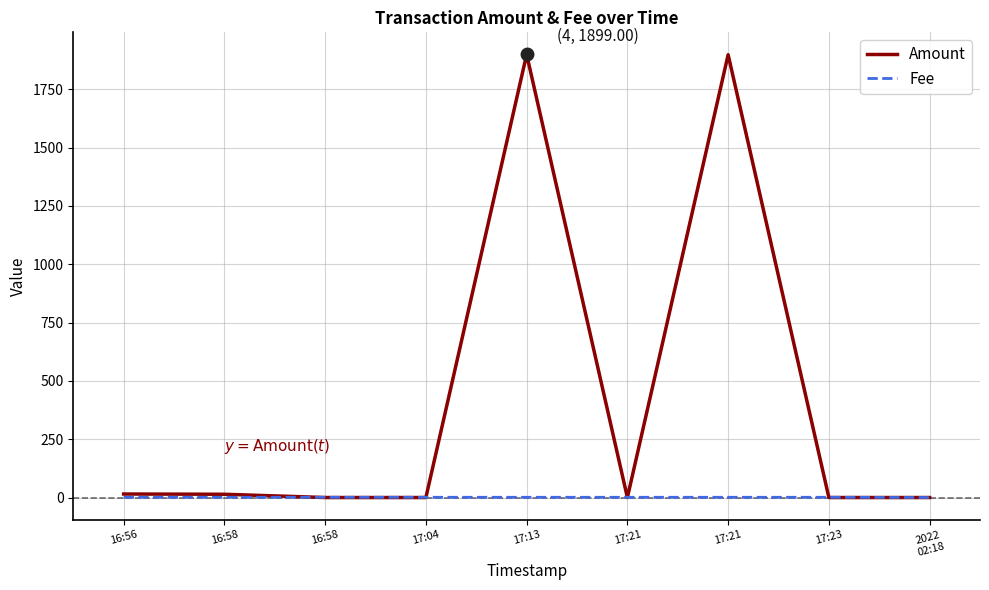

Which series ends up on top after the final intersection of Fee and Amount?

Fee